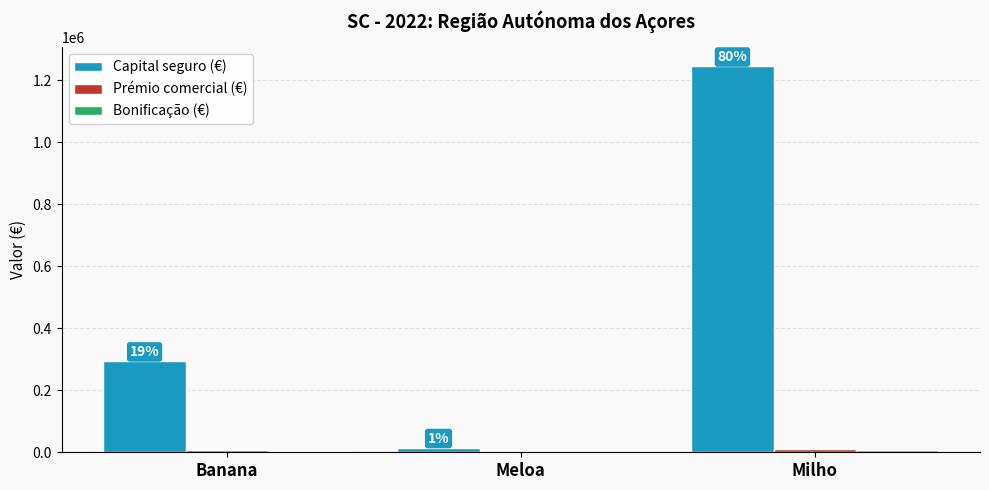

At which category is the sum across all series the highest?

Milho